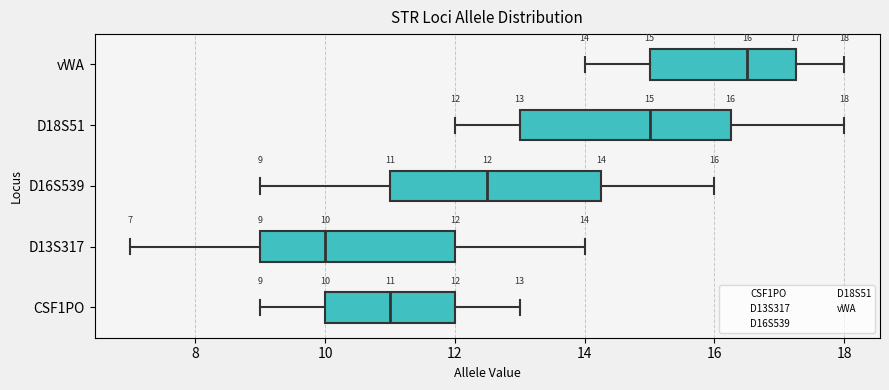

Which box's median line is the furthest to the left?

D13S317